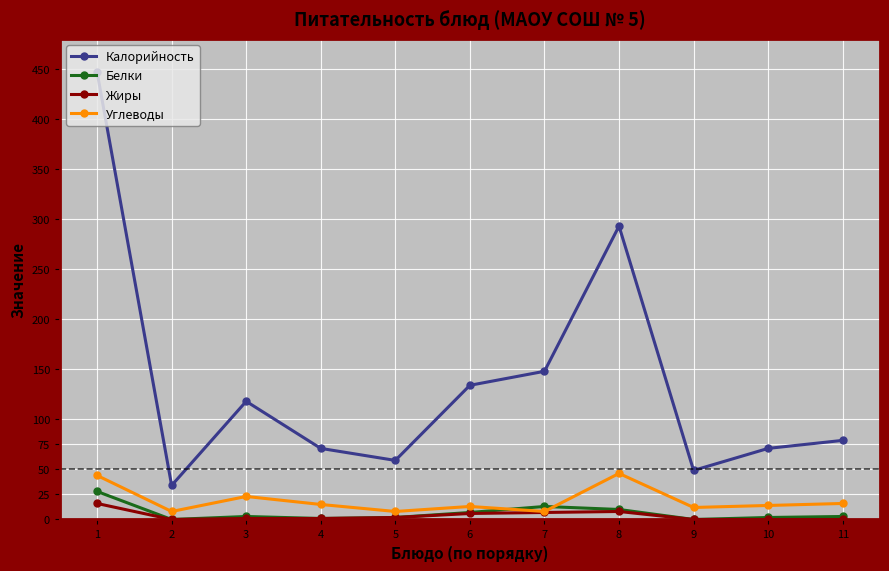

What is the difference between the maximum and minimum values in the Белки series?

28